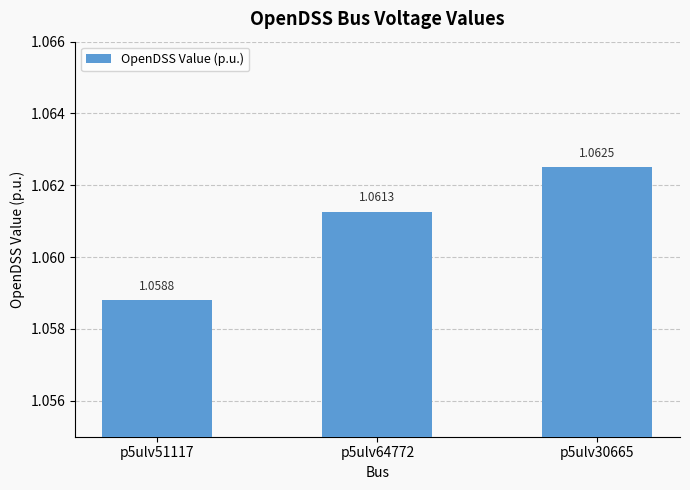

Are the bars horizontal?

No